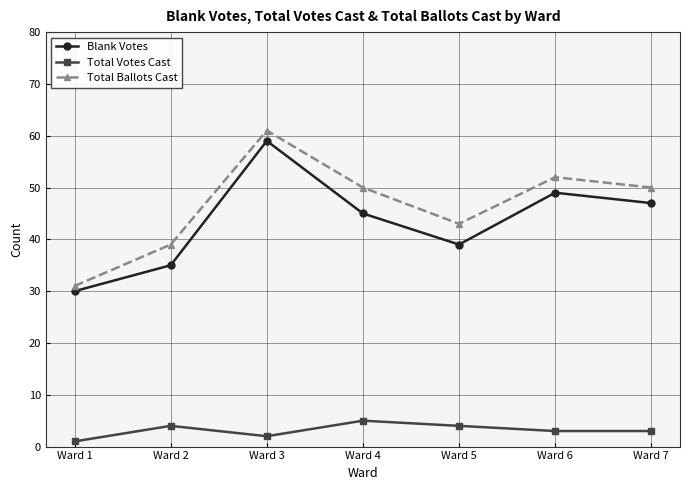

What is the difference between the second highest and minimum values in the Total Ballots Cast series?

21